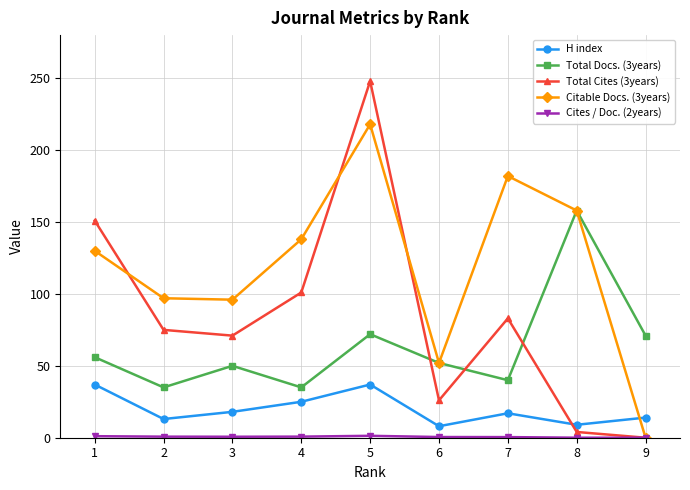

Count the number of data series in this chart.

5